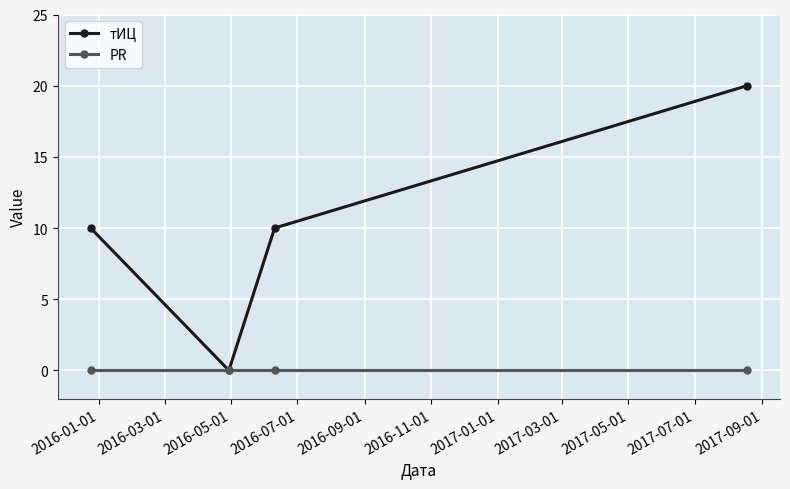

Which series has the largest total across all categories?

тИЦ